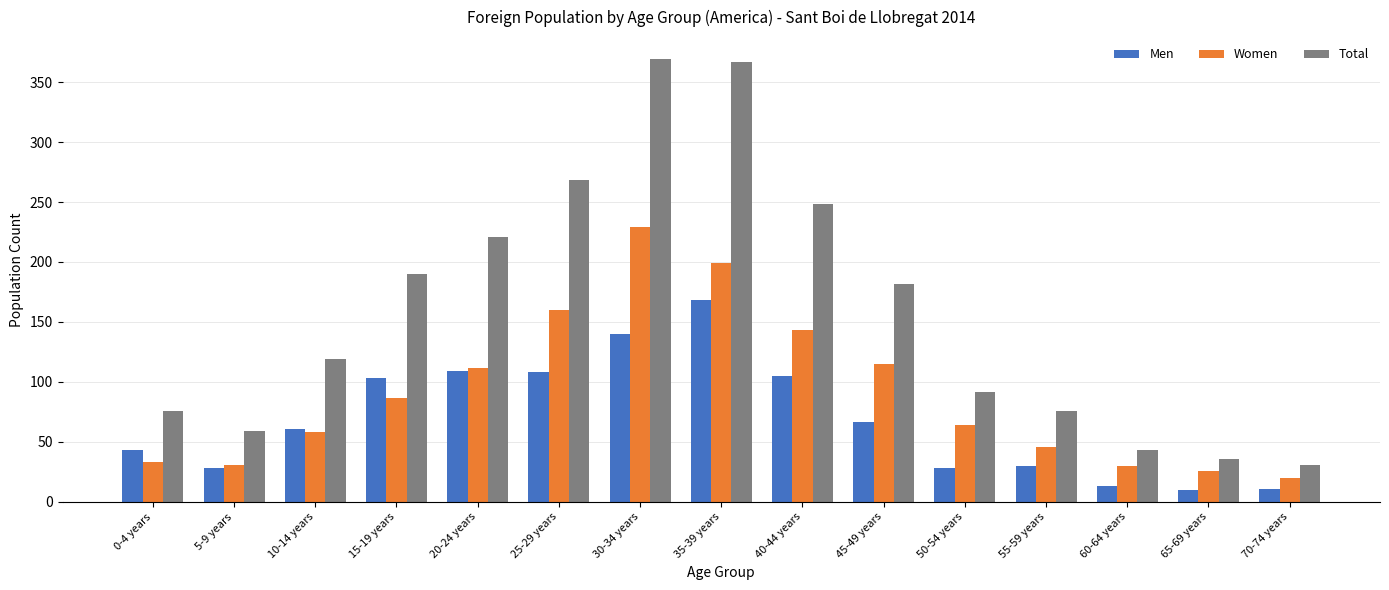

Which series has the largest total across all categories?

Total